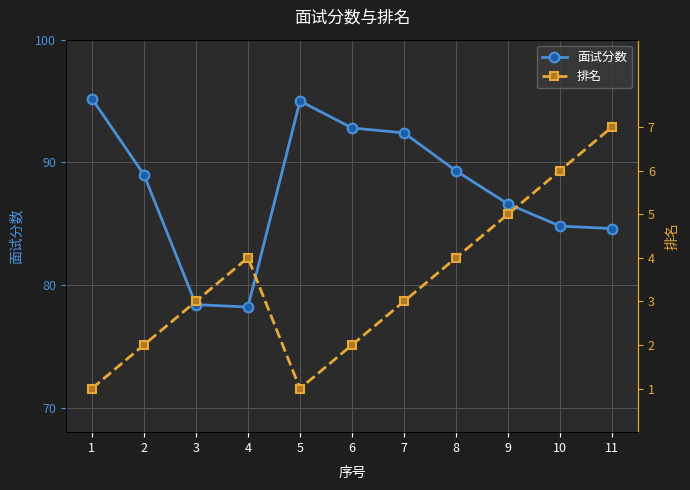

What are all the series names shown in the legend?

面试分数, 排名